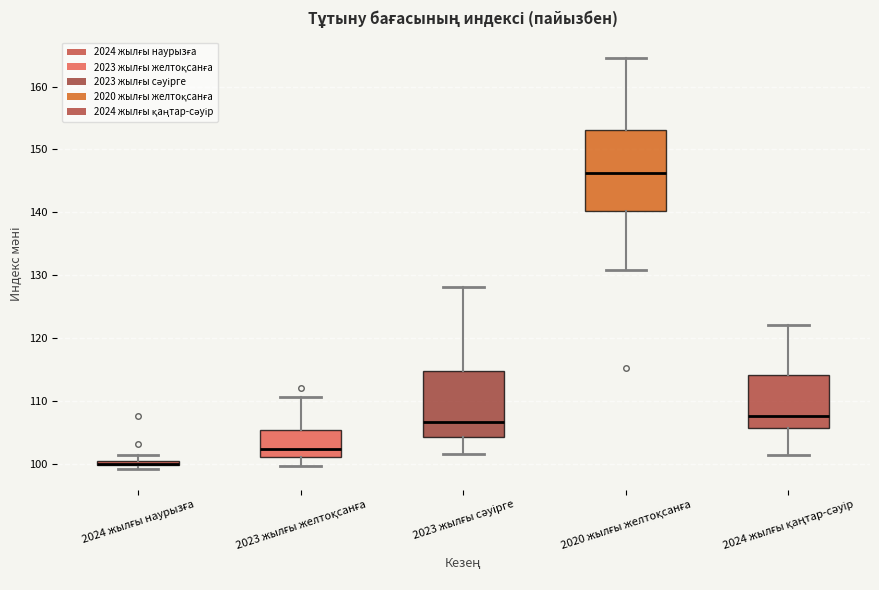

Where does the median line of the box for 2023 жылғы сәуірге sit on the y-axis? The values are not printed on the chart, so give them approximately, as read against the axis.

107